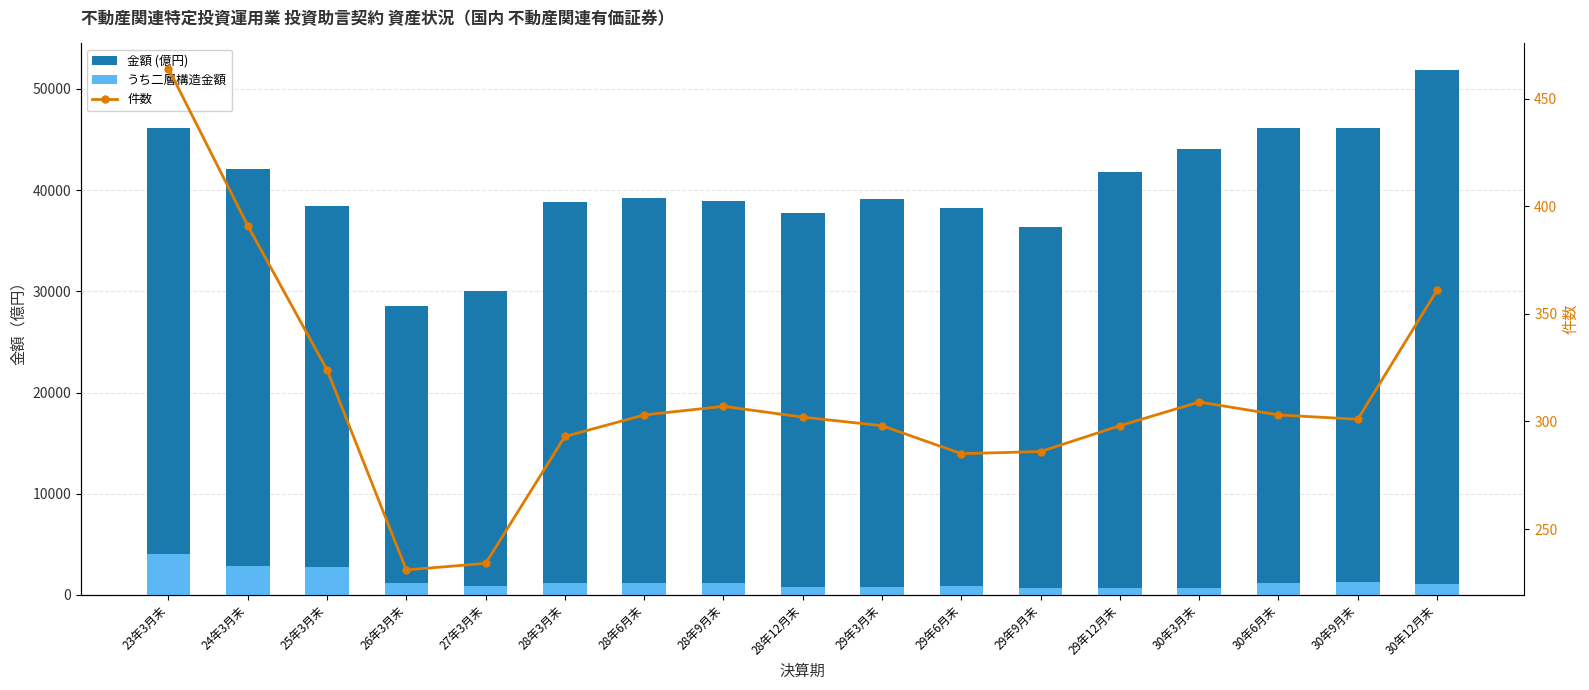

Which series has the largest range (max minus min)?

金額 (億円)